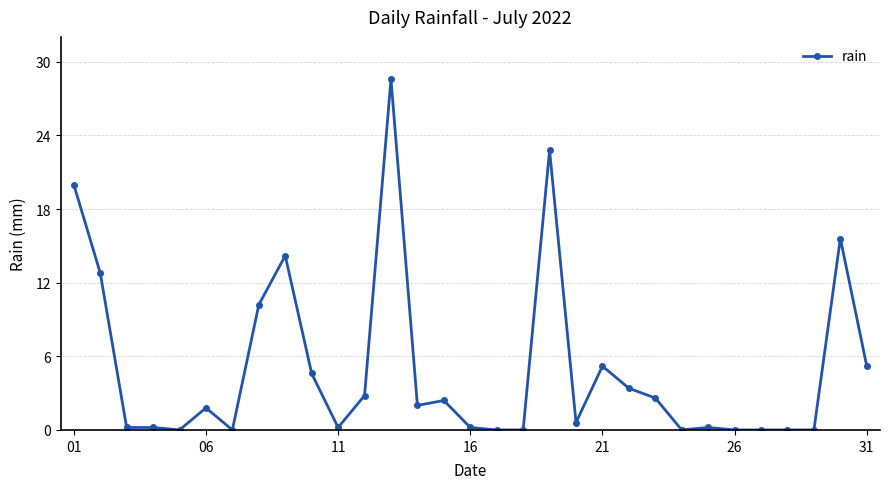

What is the difference between the maximum and minimum values?

28.6